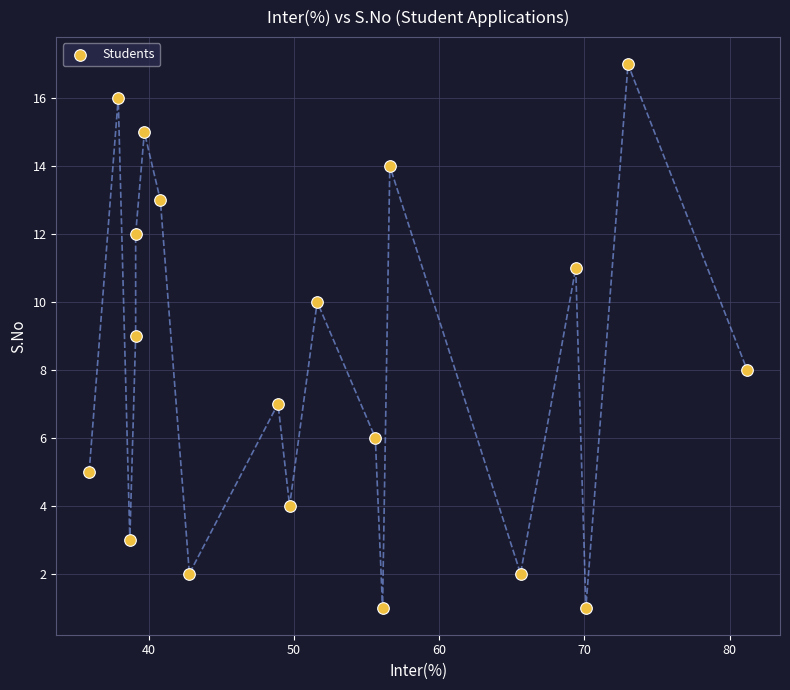

What is the range of Y values (max minus min)?

16